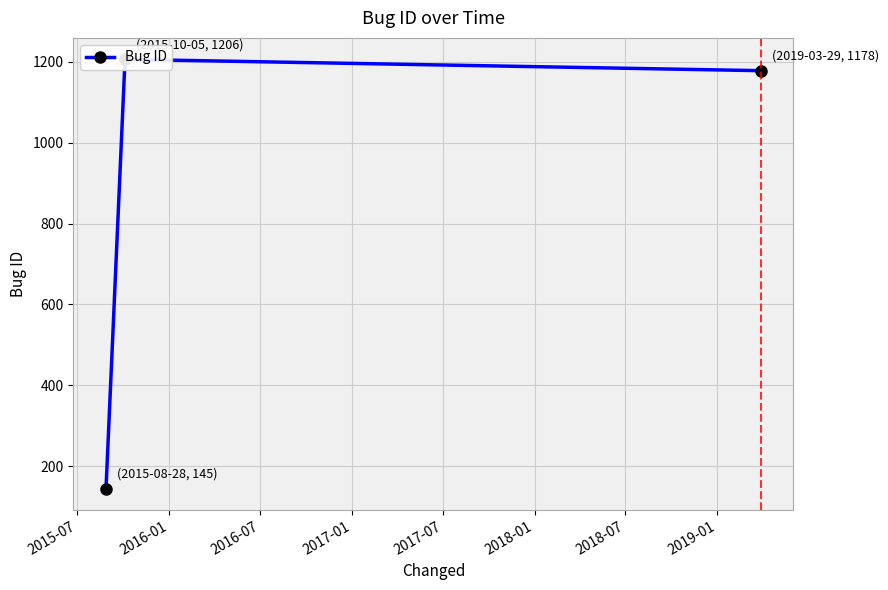

What is the difference between the maximum and minimum values?

1061